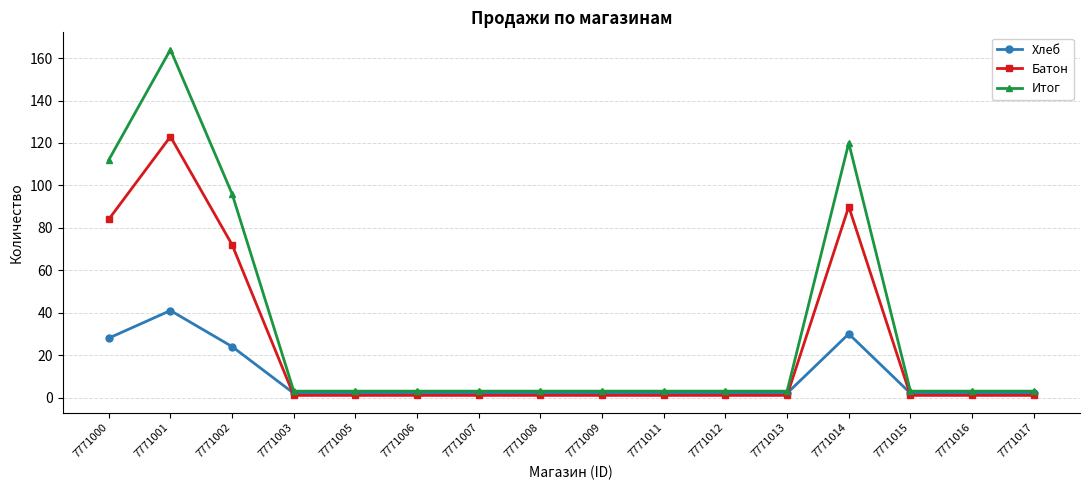

What is the approximate value of Итог at 7771009?

3